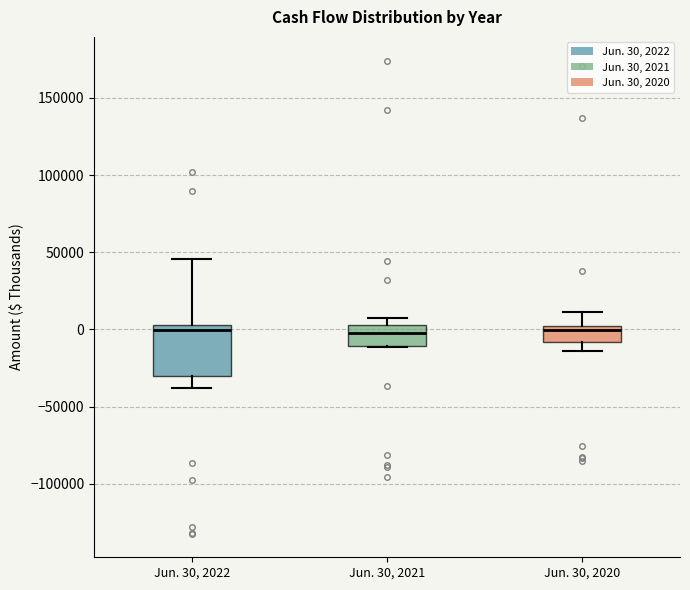

Reading left to right, read every box against the y-axis: the position of its median line, the range the box covers, and the ends of its whiskers. The values are not printed on the chart, so give them approximately, as read against the axis.

Jun. 30, 2022: median 0, box -30000 to 5000, whiskers -40000 to 45000
Jun. 30, 2021: median 0, box -10000 to 5000, whiskers -10000 to 5000 (just above the box's upper edge)
Jun. 30, 2020: median 0 (just below the box's upper edge), box -10000 to 0, whiskers -15000 to 10000